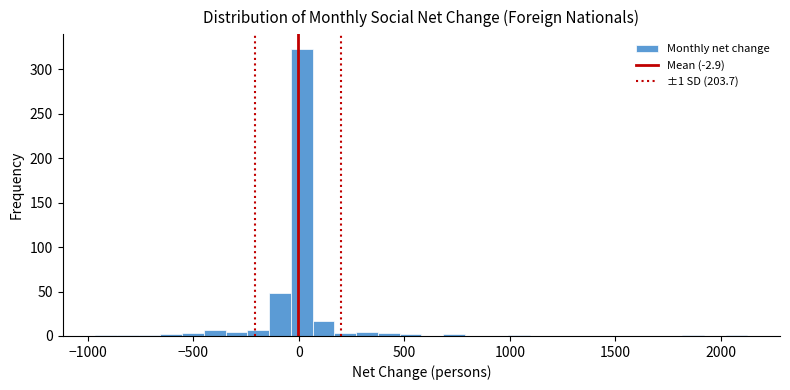

Read against the x-axis, roughly where is the centre of the tallest bar?

0